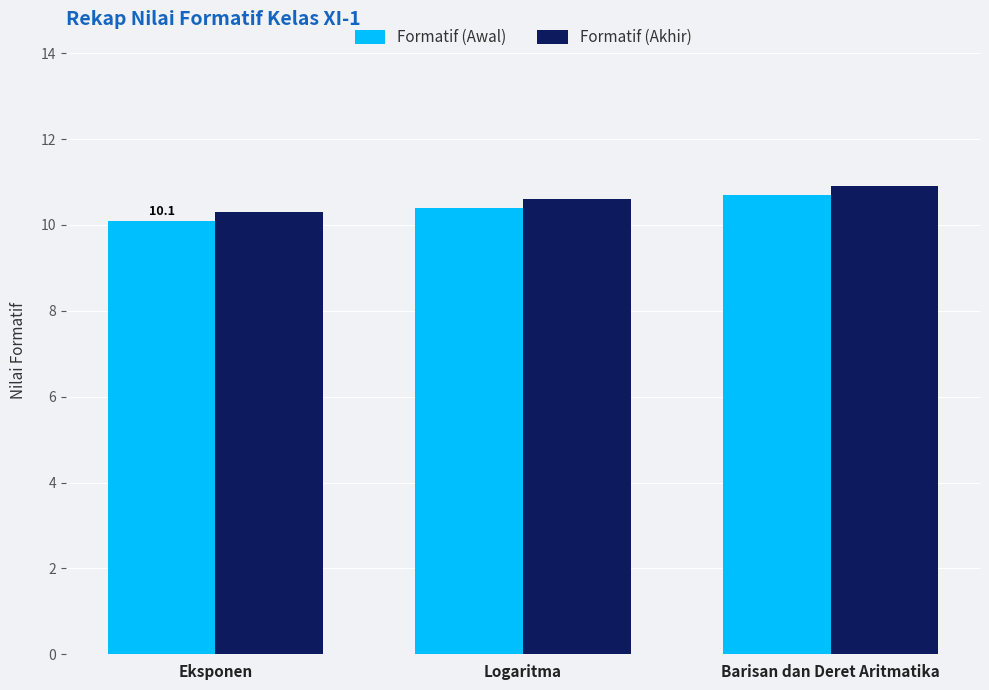

List the series in order of their overall mean, lowest first.

Formatif (Awal), Formatif (Akhir)